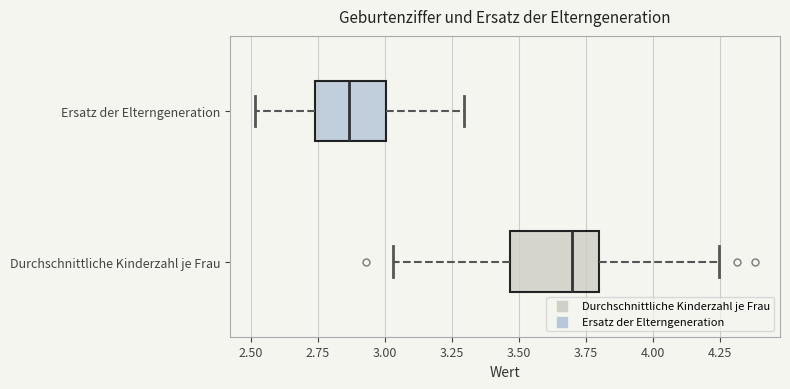

Reading bottom to top, read every box against the x-axis: the position of its median line, the range the box covers, and the ends of its whiskers. The values are not printed on the chart, so give them approximately, as read against the axis.

Durchschnittliche Kinderzahl je Frau: median 3.70, box 3.45 to 3.80, whiskers 3.05 to 4.25
Ersatz der Elterngeneration: median 2.85, box 2.75 to 3.00, whiskers 2.50 to 3.30